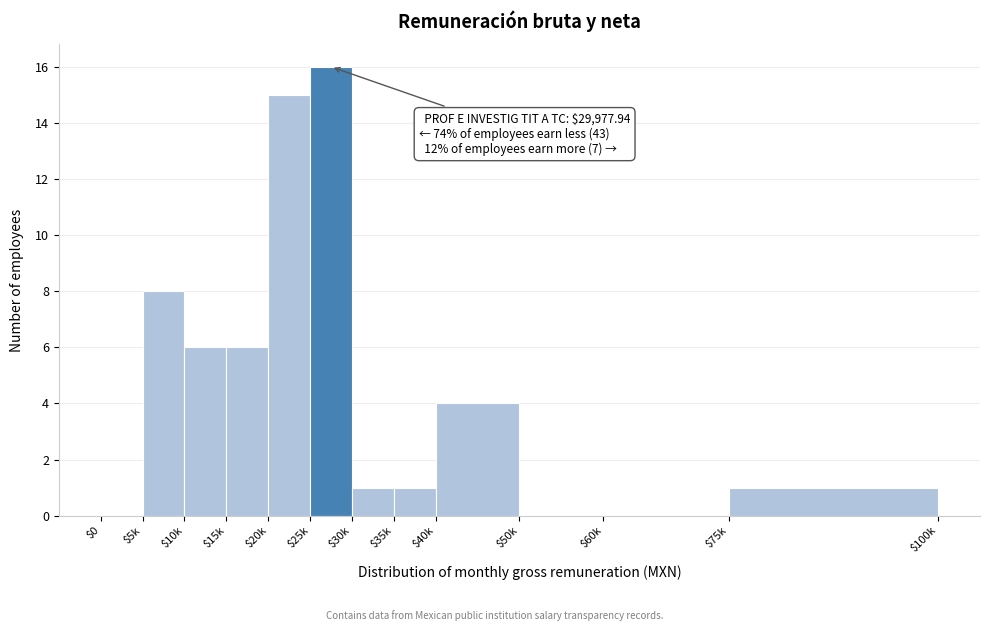

What is the sum of all values?

58